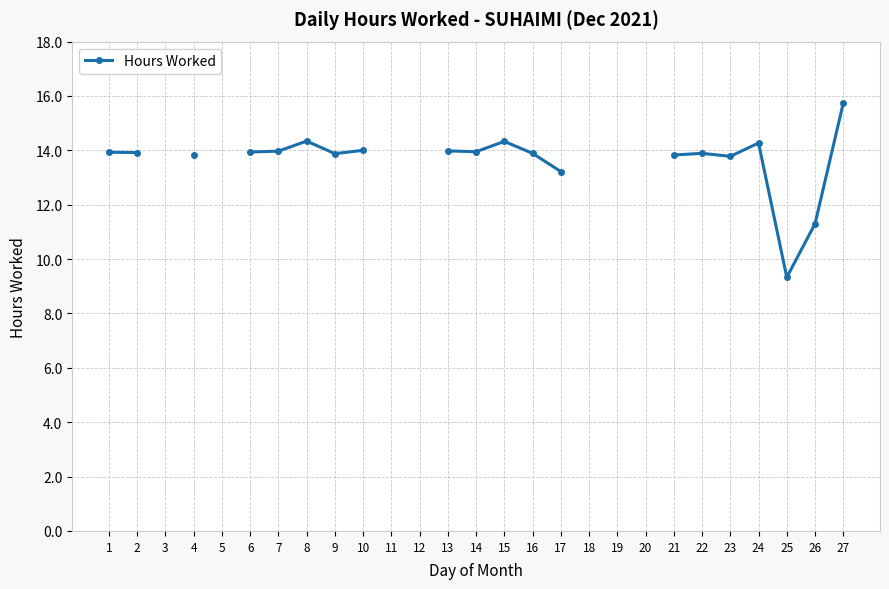

Where is the data nearest to the value 12?

26